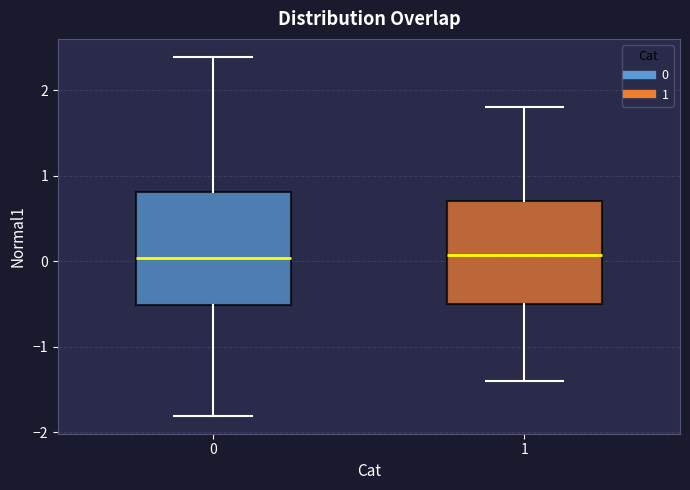

Which box is the tallest, from its lower edge to its upper edge?

0